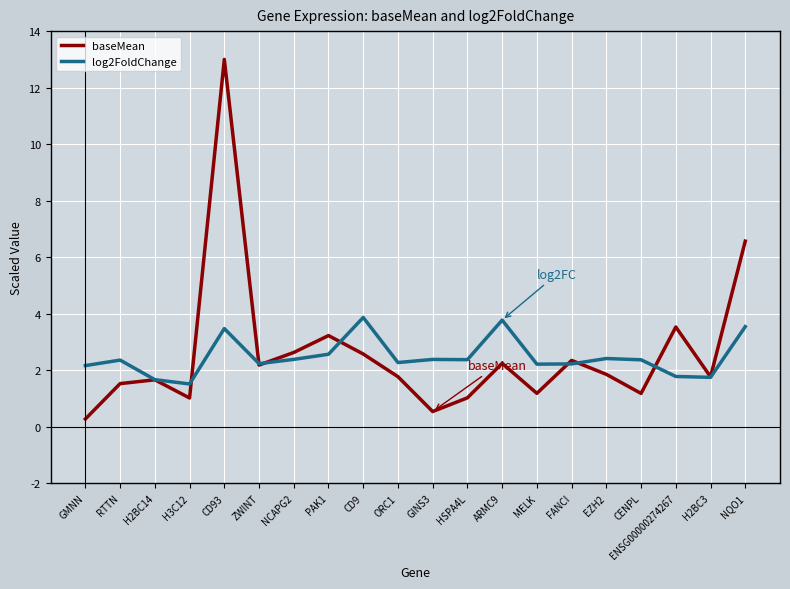

Which series has the largest range (max minus min)?

baseMean